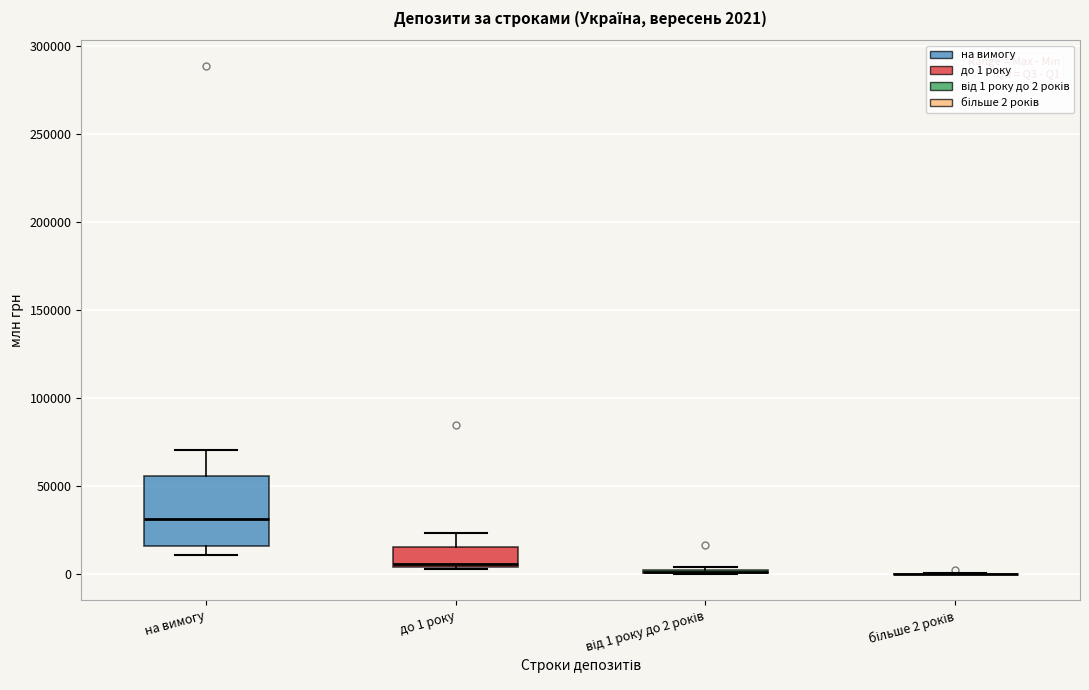

Comparing the boxes themselves (not the whiskers), which one is the tallest?

на вимогу